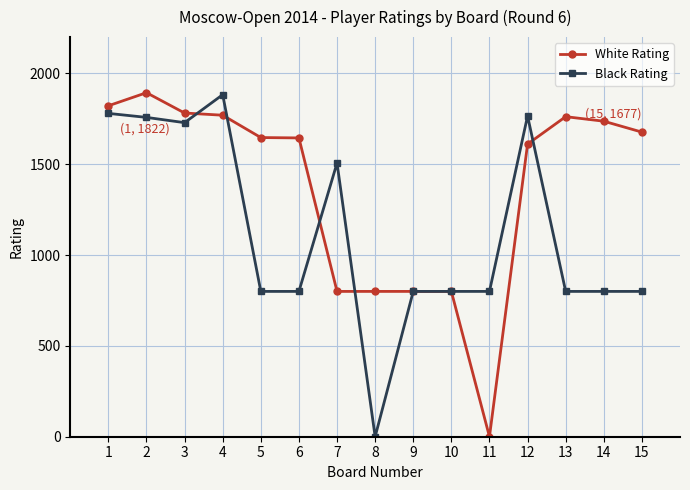

Is this an area chart (filled region under the line)?

No